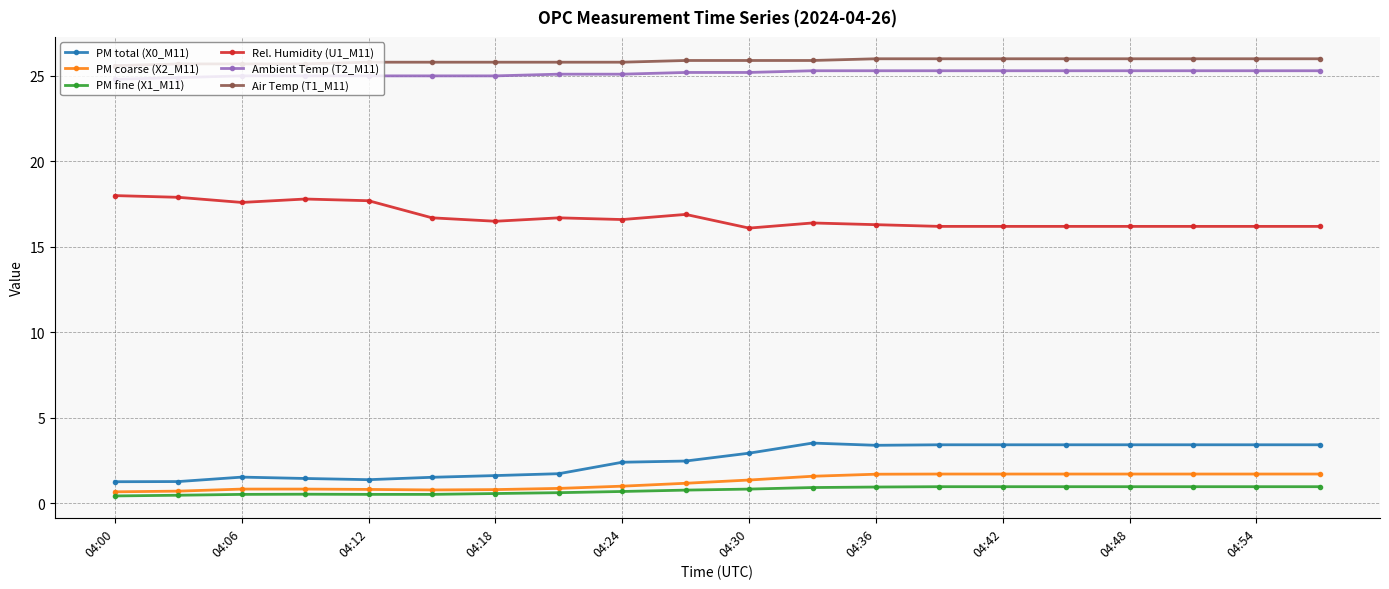

At how many categories does at least one series exceed 14?

20